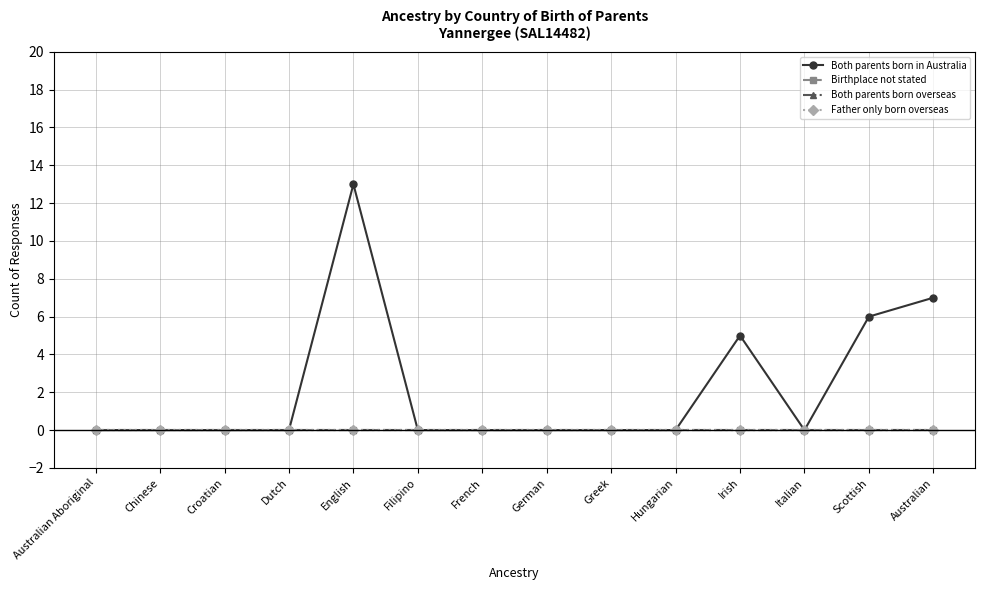

At Hungarian, list the series in order from largest to smallest.

Both parents born in Australia, Birthplace not stated, Both parents born overseas, Father only born overseas